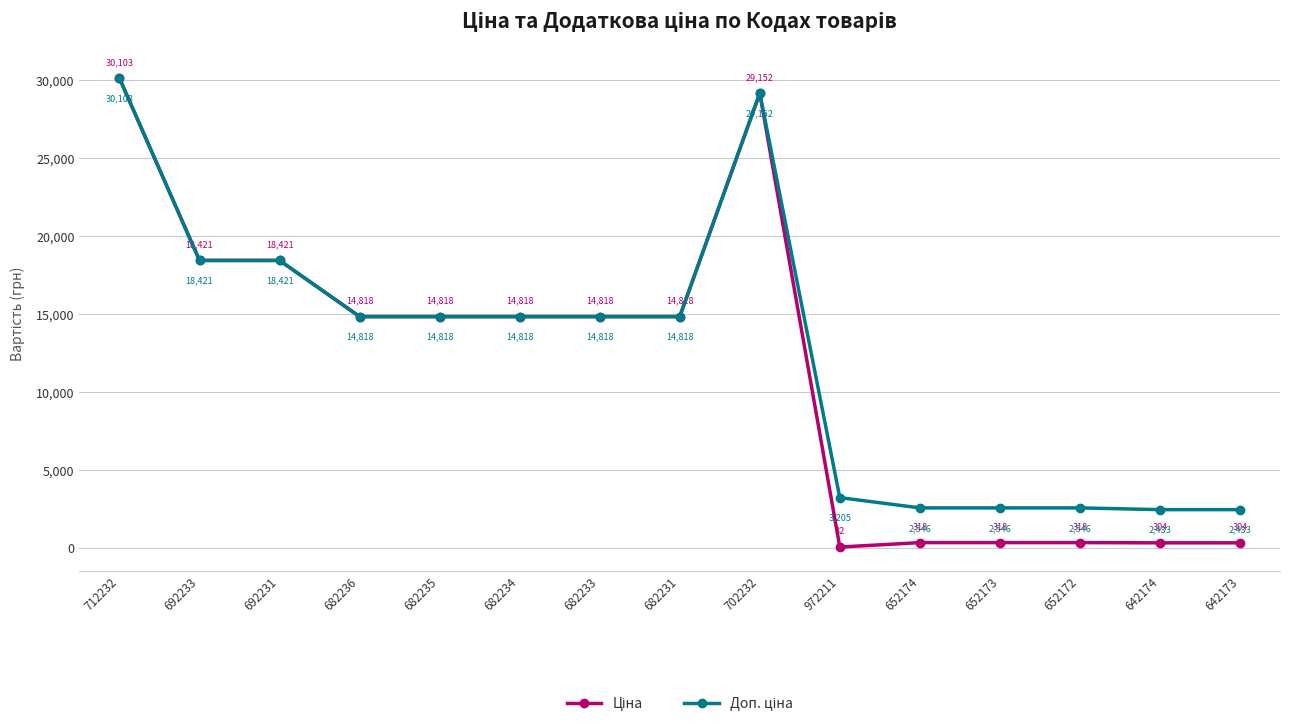

Does the chart have visible grid lines?

Yes